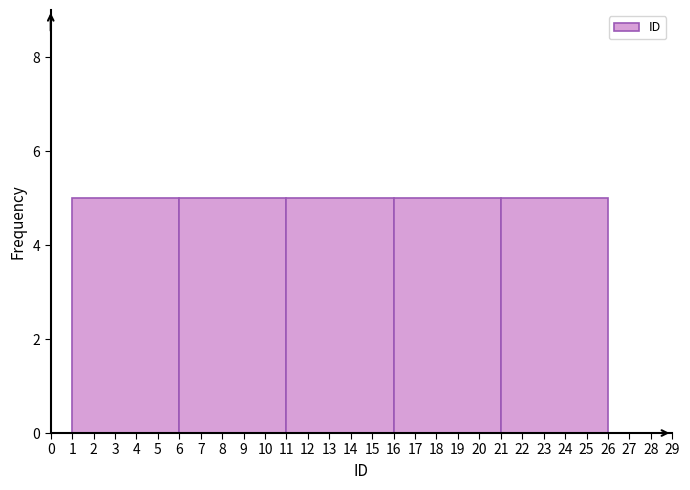

Reading left to right, transcribe this chart: for each bar, give the range it covers on the x-axis and its height. The values are not printed on the chart, so give them approximately, as read against the axis.

1 to 6: 5
6 to 11: 5
11 to 16: 5
16 to 21: 5
21 to 26: 5